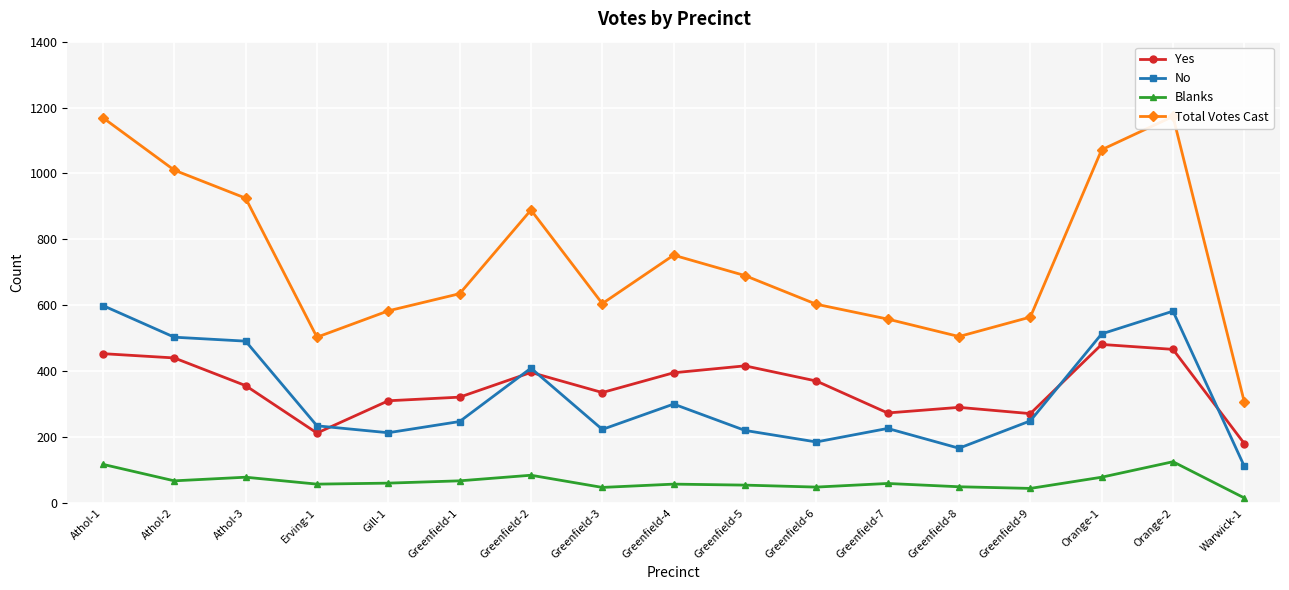

What are all the series names shown in the legend?

Yes, No, Blanks, Total Votes Cast